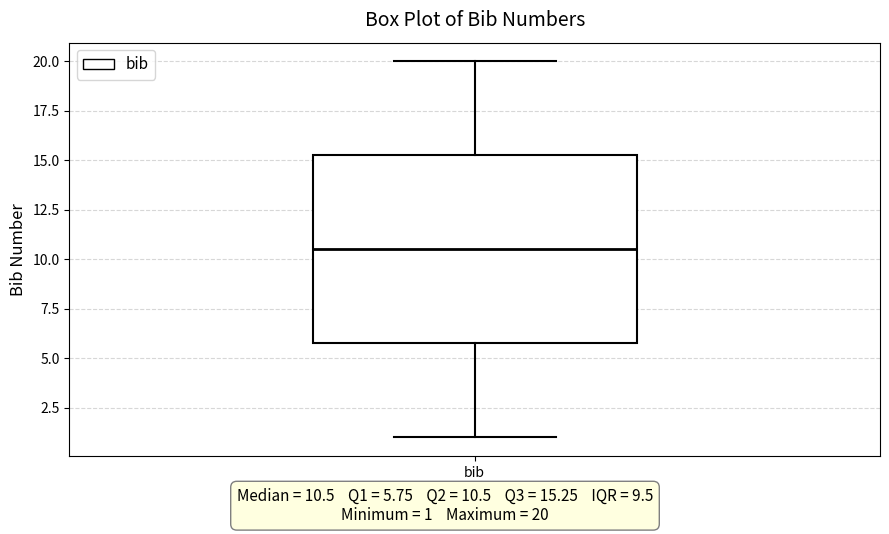

Transcribe this box plot: give where the median line is, the range the box spans, and where the two whiskers end, as read against the y-axis. The values are not printed on the chart, so give them approximately, as read against the axis.

median 10.5, box 6.0 to 15.5, whiskers 1.0 to 20.0